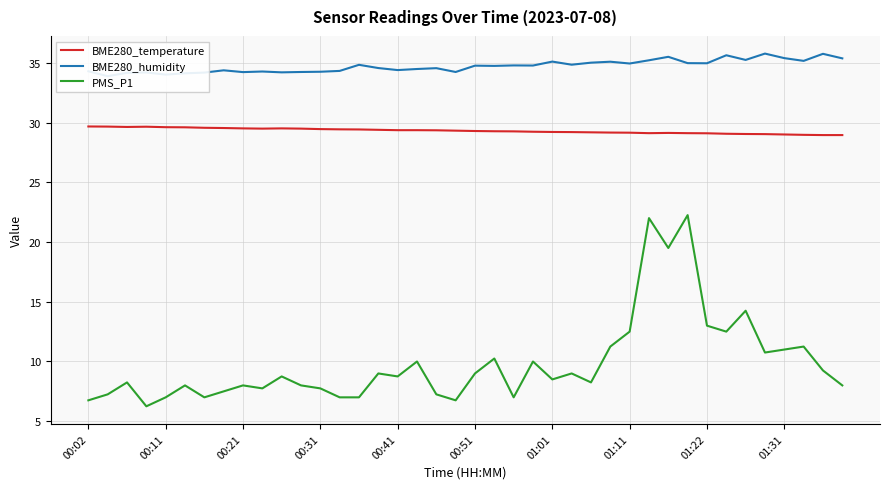

True or false: PMS_P1 has a value of 4.2 at 00:31.

False